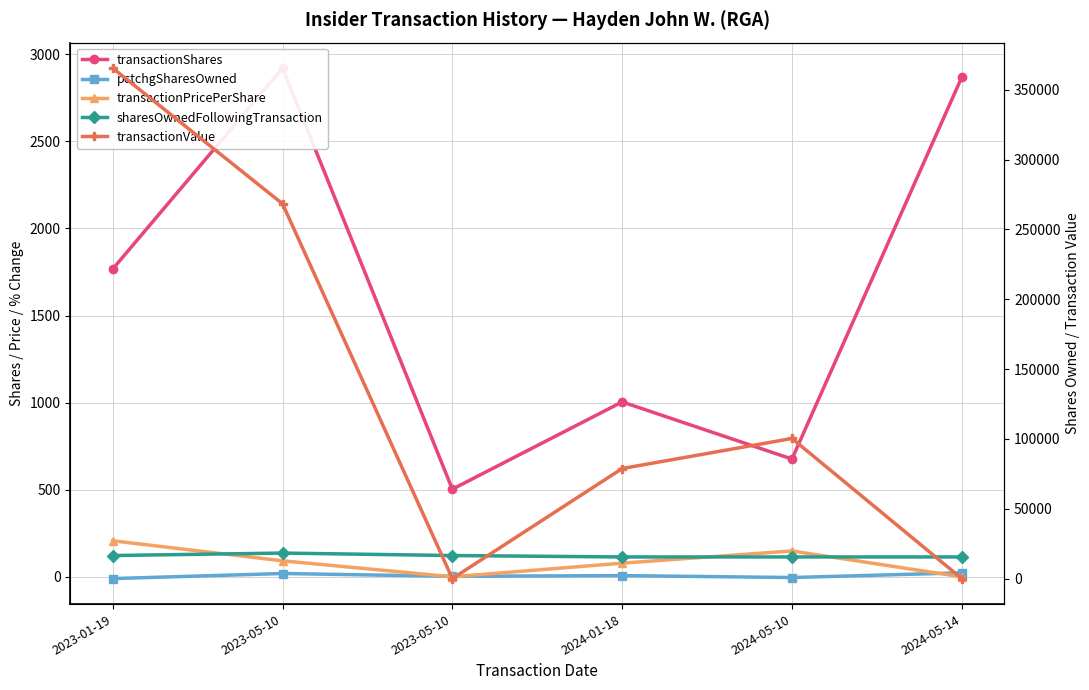

Does the chart have visible grid lines?

Yes